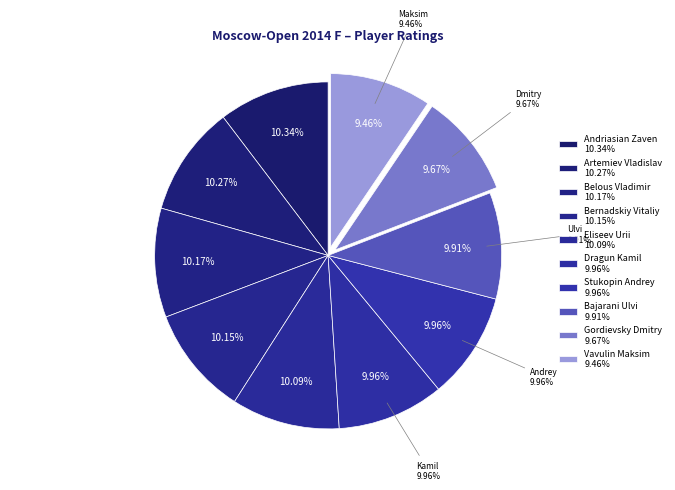

True or false: Andriasian Zaven accounts for 10% of the total.

True